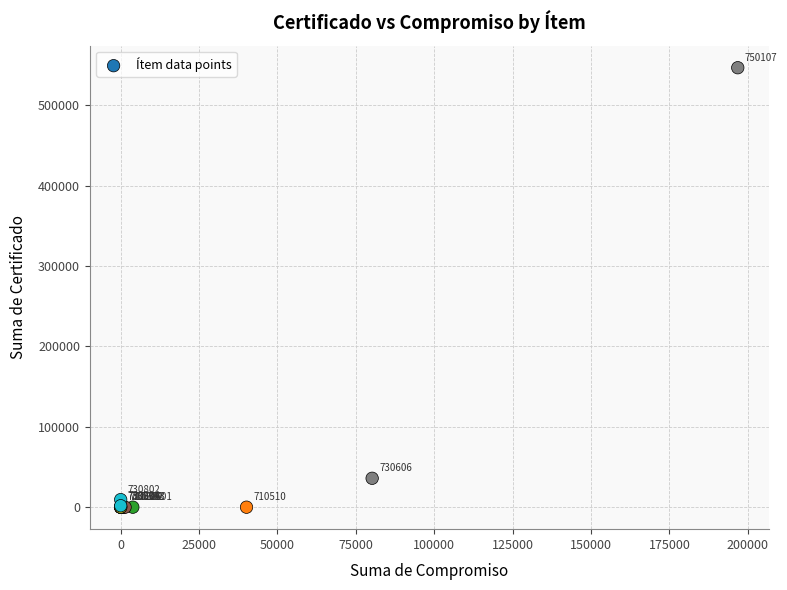

What Y value in the scatter plot is closest to 273395?

35972.0